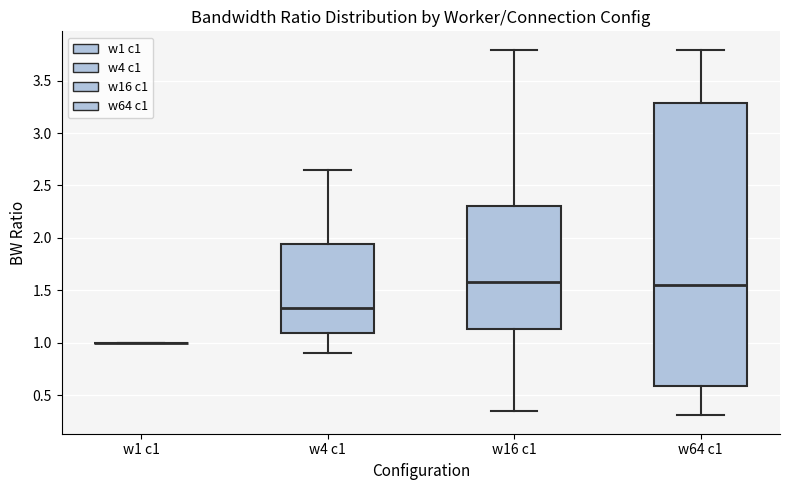

Where does the upper whisker of the box for w4 c1 end on the y-axis? The values are not printed on the chart, so give them approximately, as read against the axis.

2.65